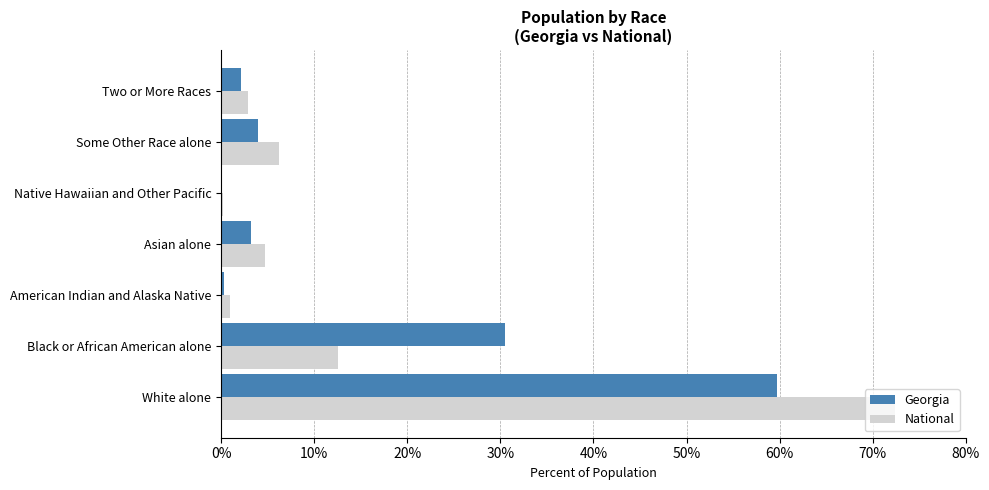

The value of Georgia at White alone is 21.0. True or false?

False